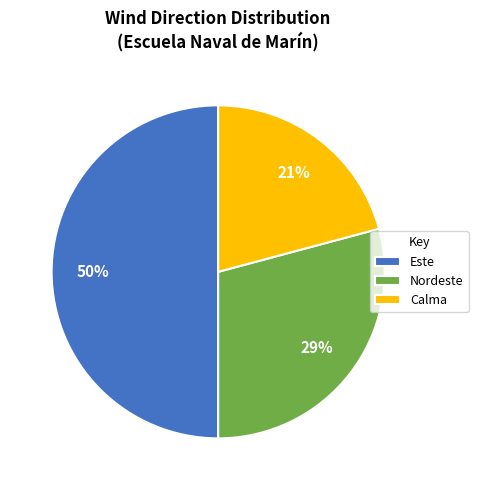

True or false: Nordeste accounts for 39% of the total.

False